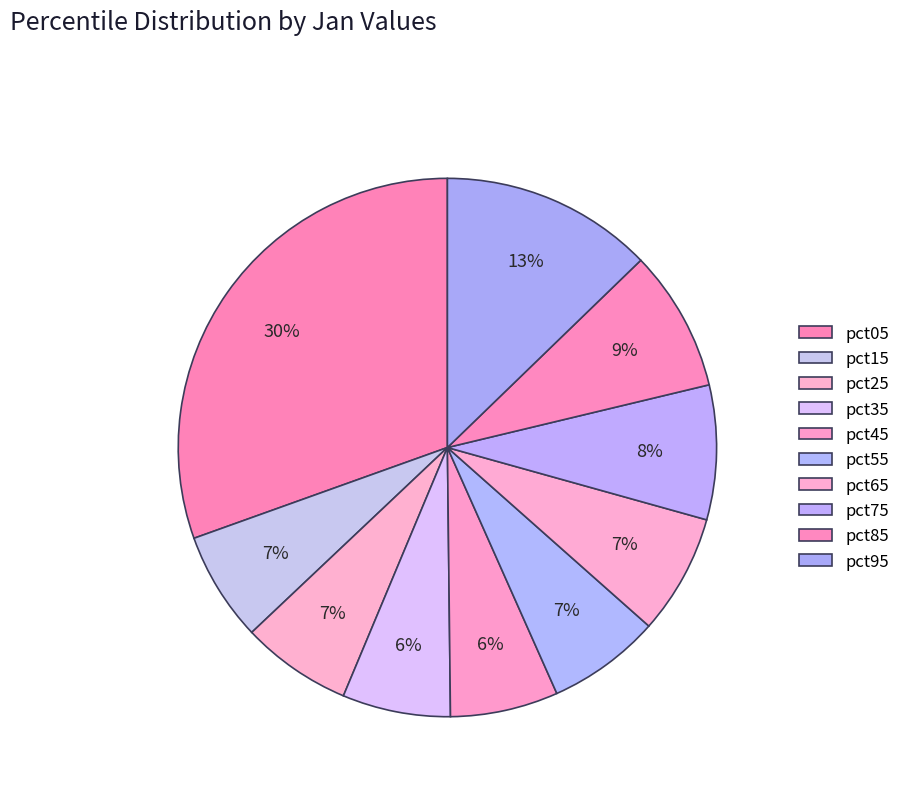

To the nearest percent, what percentage of the pie is pct05?

30%